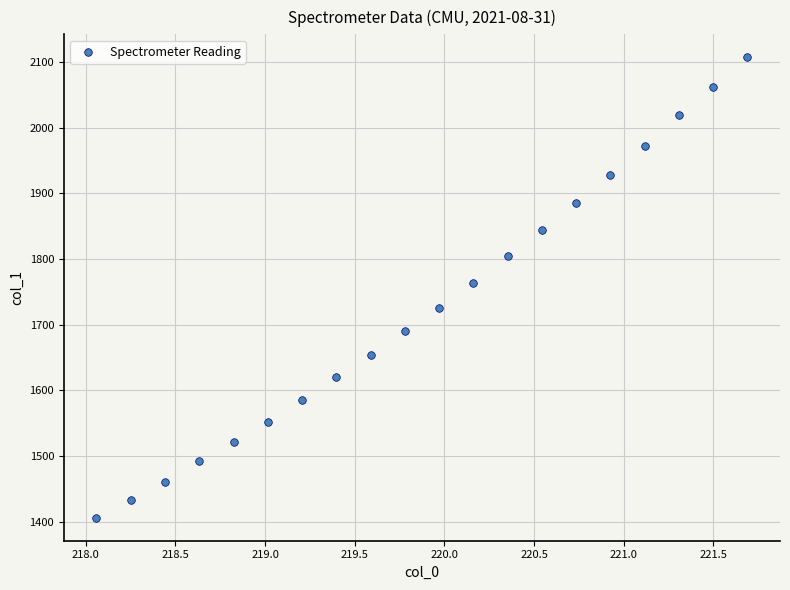

What Y value in the scatter plot is closest to 1756?

1763.8